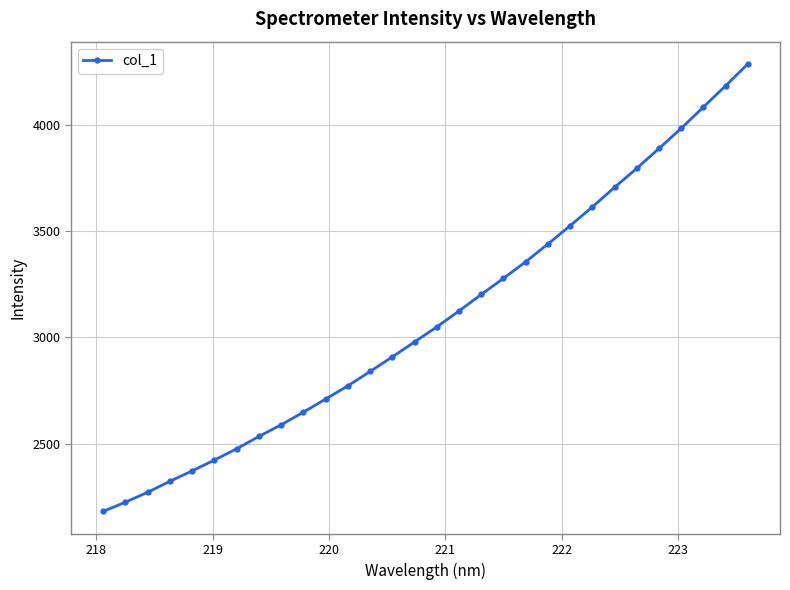

What is the smallest value displayed?

2180.0